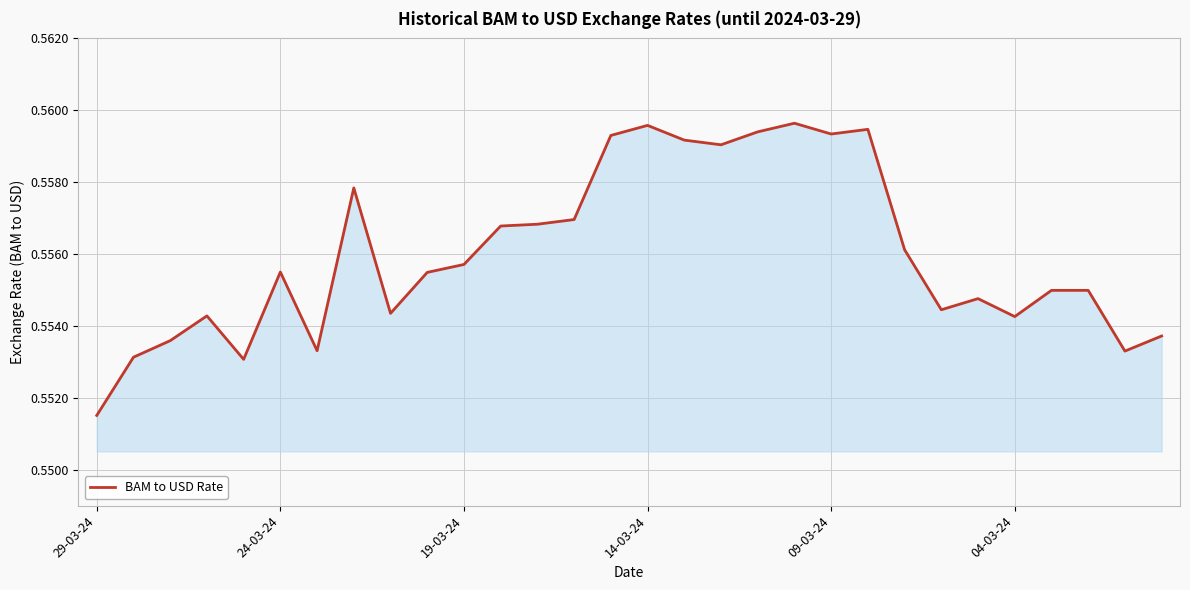

True or false: the data shows 0.9 at 09-03-24.

False